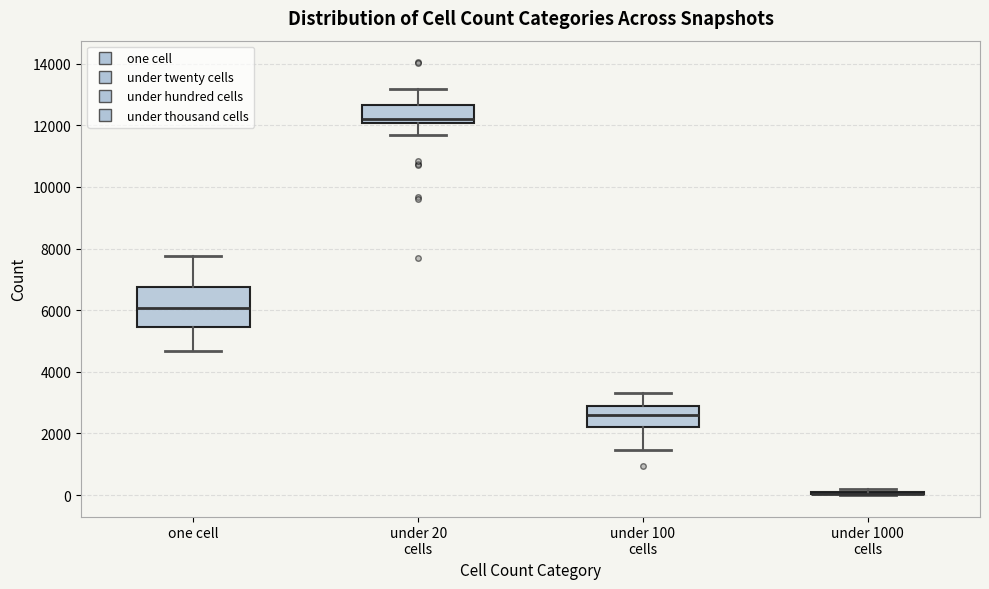

Which box is the tallest, from its lower edge to its upper edge?

one cell